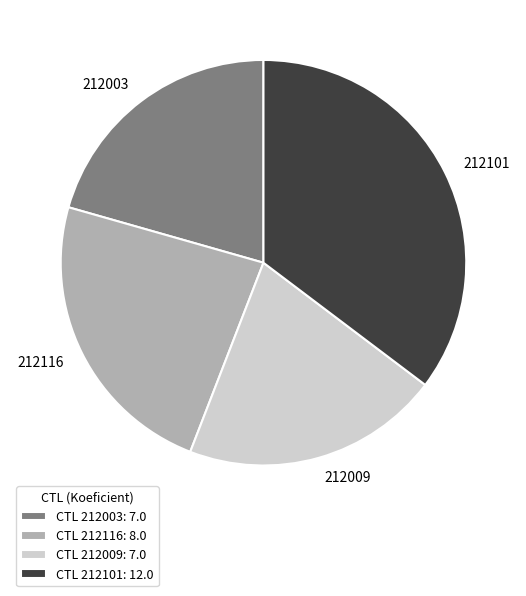

The 212101 slice represents 21% of the pie. True or false?

False